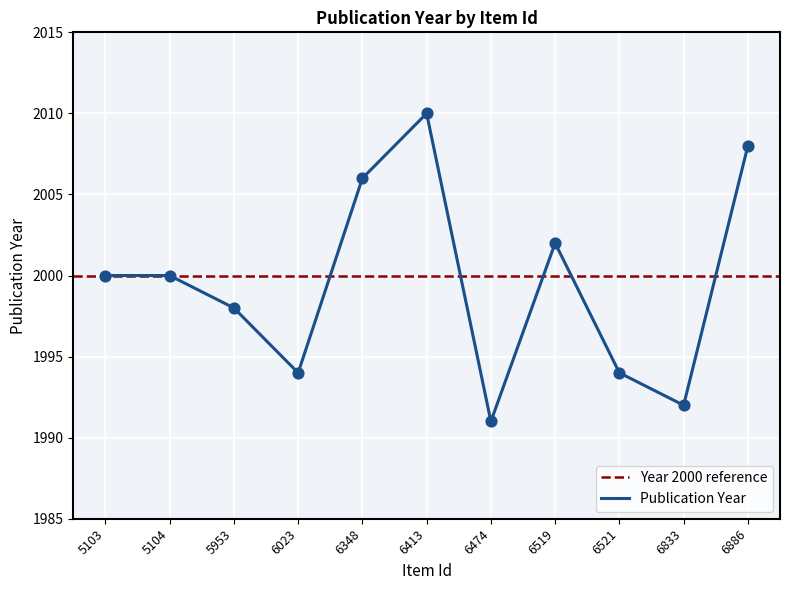

Approximately how many times larger is the value at 5104 compared to 6474?

1.0